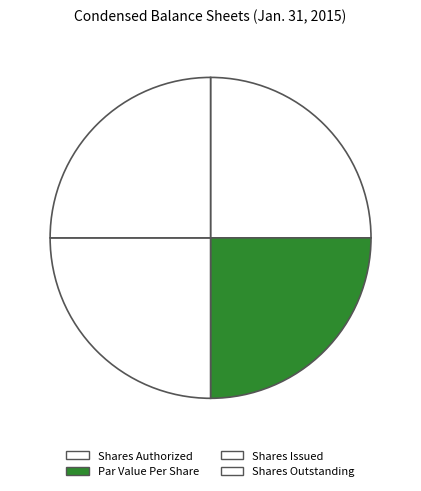

Is it true that Shares Authorized is 47% of the pie?

False